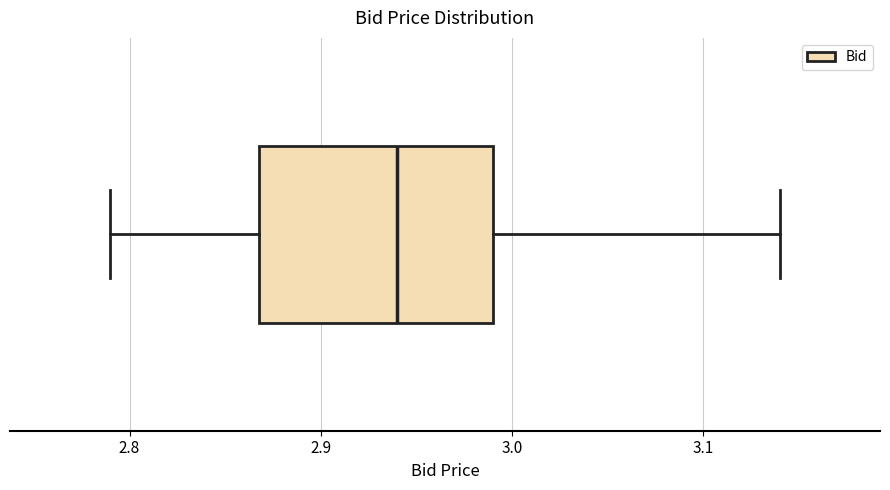

Read this box plot against the x-axis: the position of the median line, the range covered by the box, and the ends of both whiskers. The values are not printed on the chart, so give them approximately, as read against the axis.

median 2.94, box 2.87 to 2.99, whiskers 2.79 to 3.14